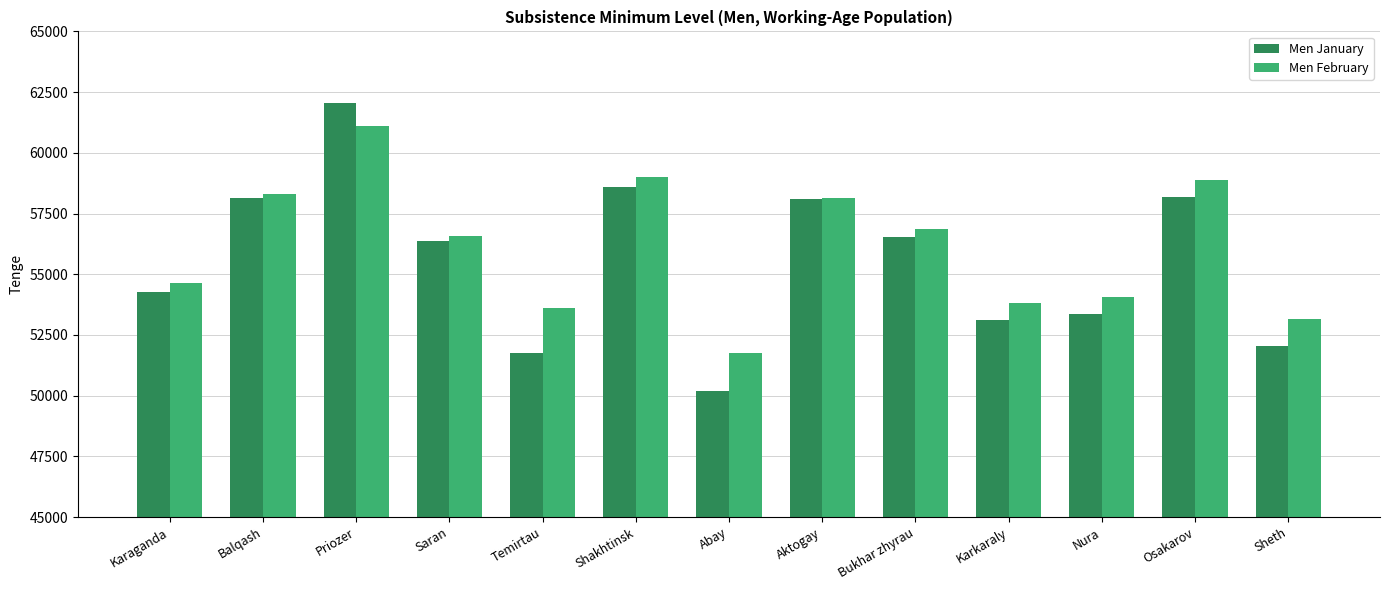

What value does the Men January series have at Saran?

56375